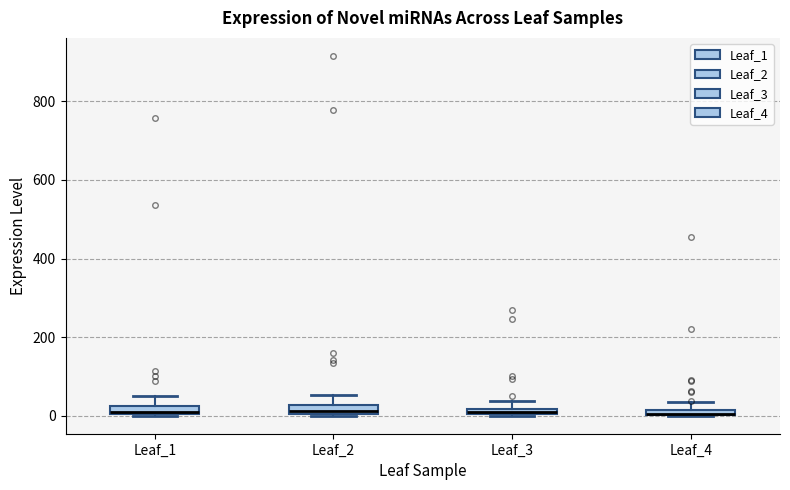

Where does the upper whisker of the box for Leaf_1 end on the y-axis? The values are not printed on the chart, so give them approximately, as read against the axis.

40